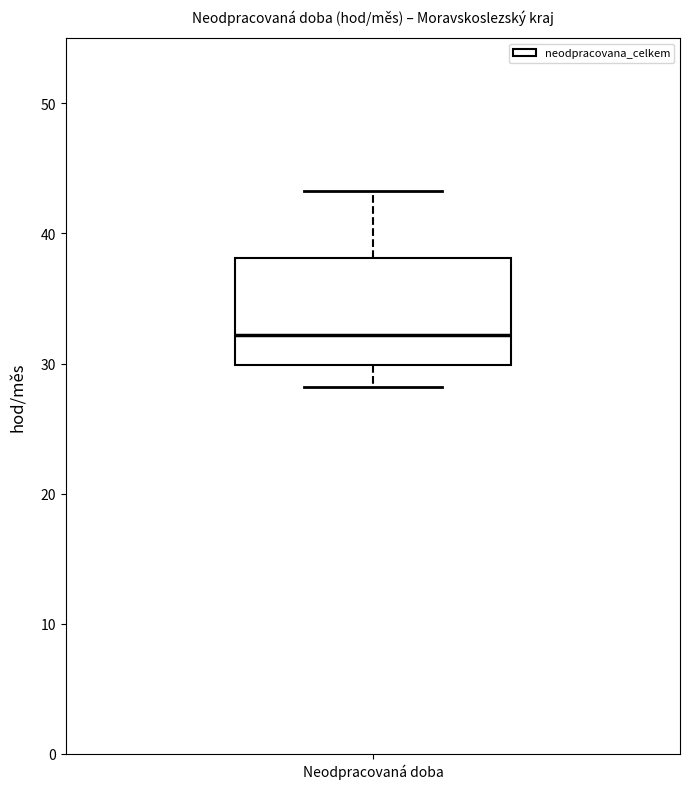

Transcribe this box plot: give where the median line is, the range the box spans, and where the two whiskers end, as read against the y-axis. The values are not printed on the chart, so give them approximately, as read against the axis.

median 32, box 30 to 38, whiskers 28 to 43